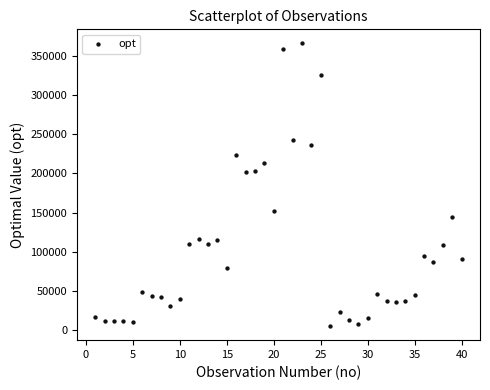

What is the range of Y values (max minus min)?

360989